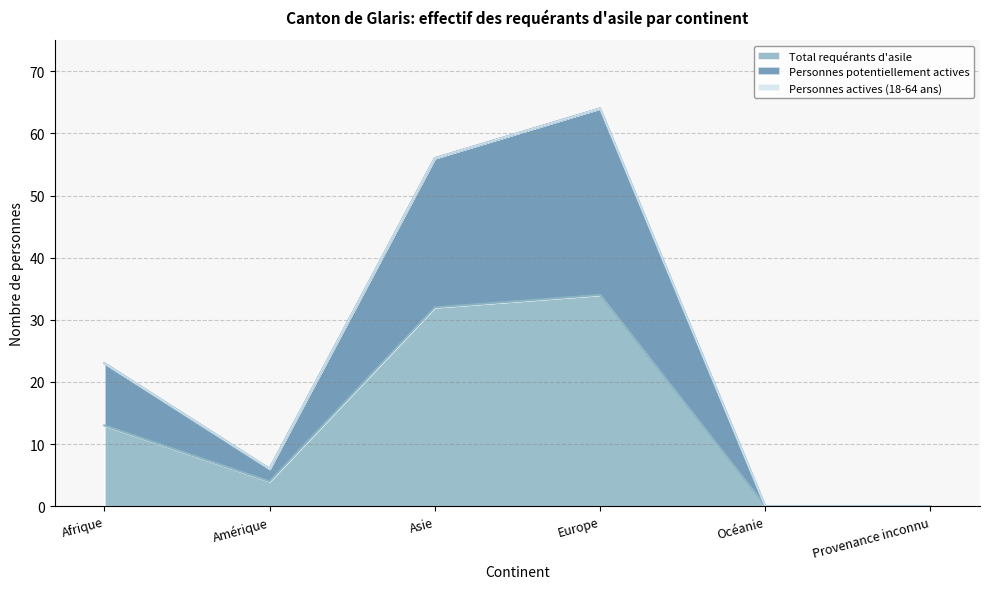

The Total requérants d'asile series shows 50 at Europe. True or false?

False